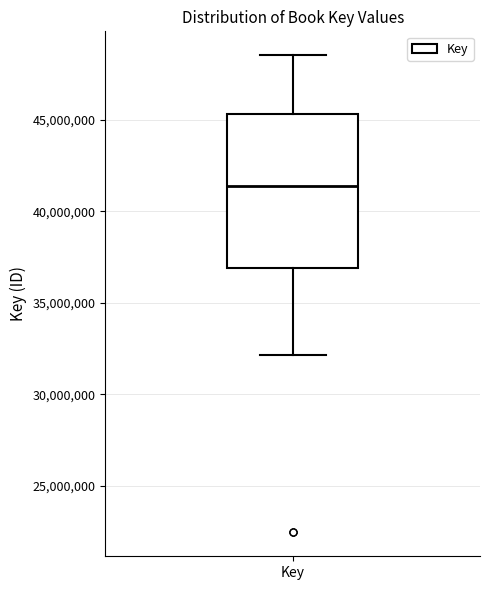

Transcribe this box plot: give where the median line is, the range the box spans, and where the two whiskers end, as read against the y-axis. The values are not printed on the chart, so give them approximately, as read against the axis.

median 41500000, box 37000000 to 45500000, whiskers 32000000 to 48500000